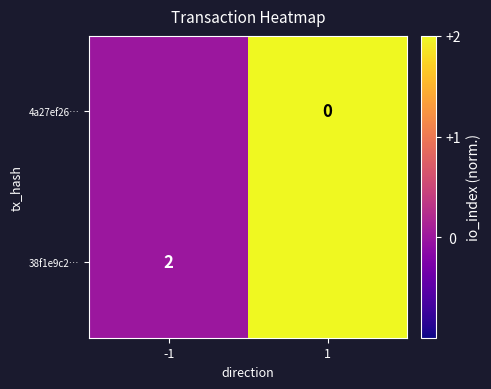

The 38f1e9c2… series shows 3 at -1. True or false?

False